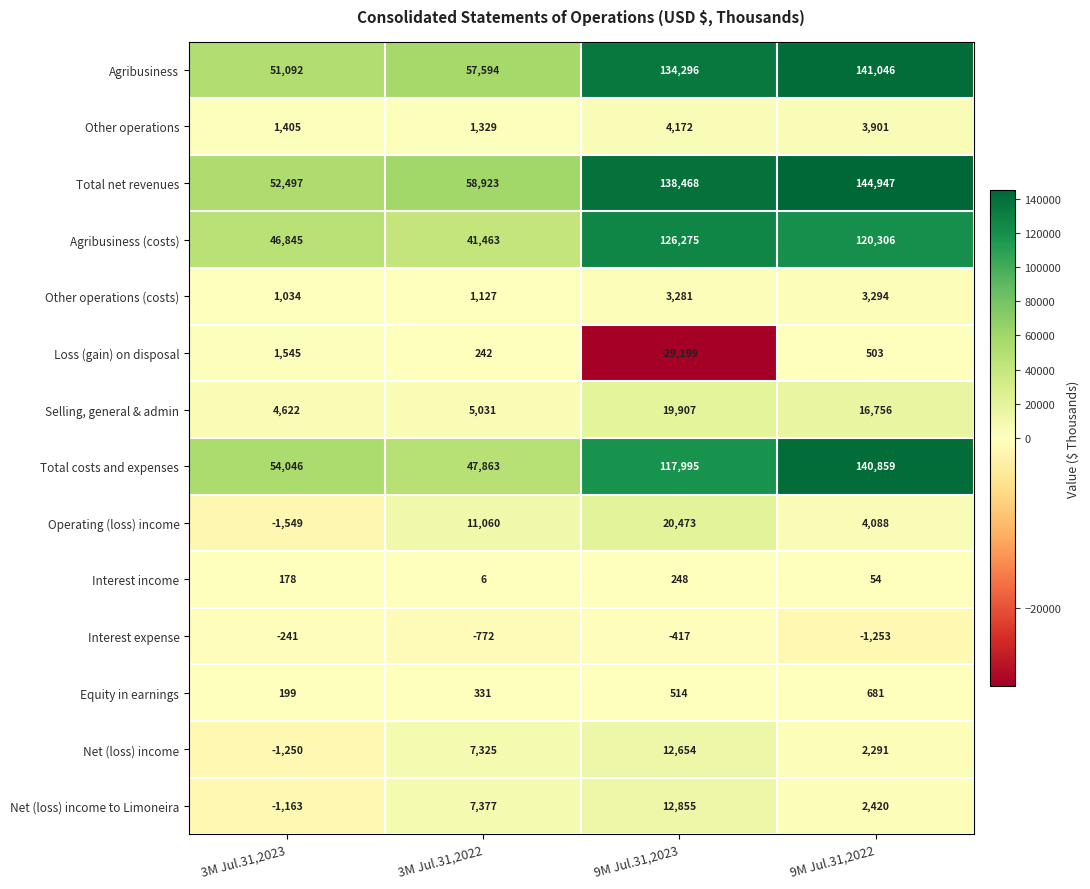

At which category is the sum across all series the highest?

9M Jul.31,2022